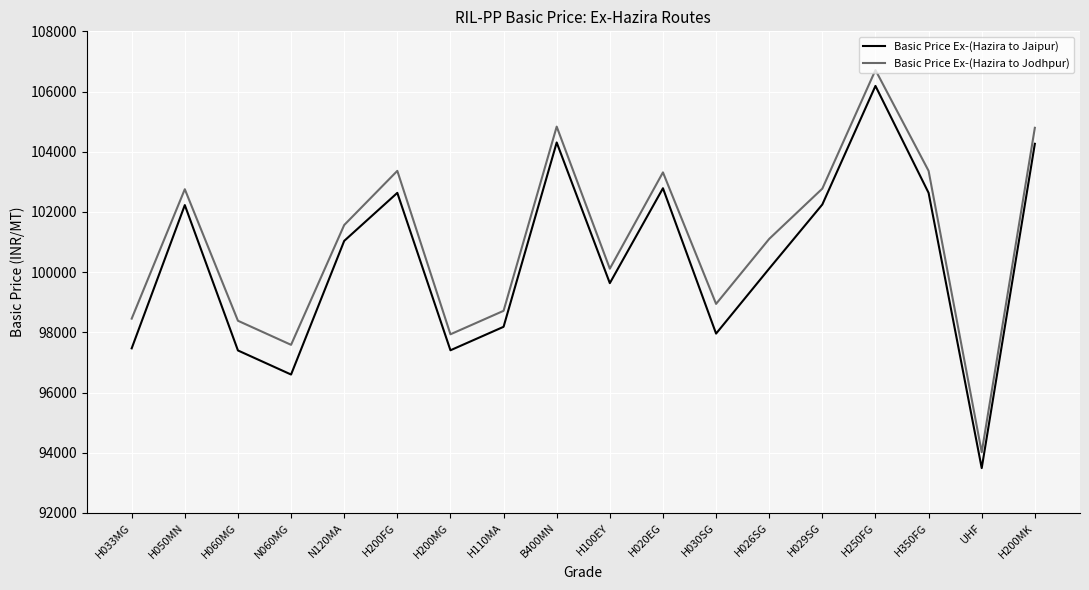

Rank the series by their average value, from lowest to highest.

Basic Price Ex-(Hazira to Jaipur), Basic Price Ex-(Hazira to Jodhpur)